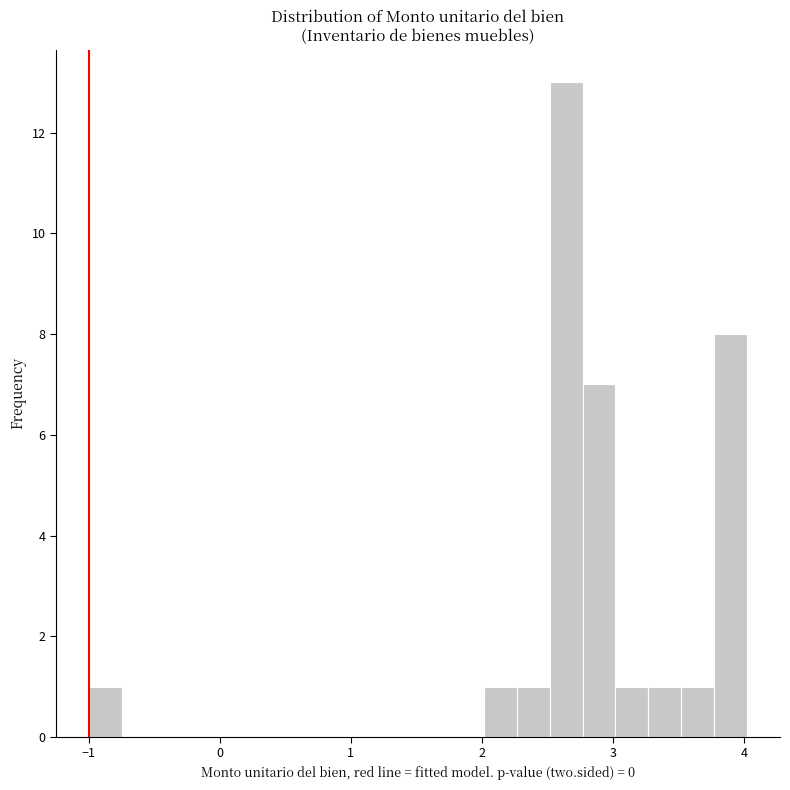

Around what value on the x-axis is the tallest bar? Give the approximate position of its centre, as read against the axis.

2.6